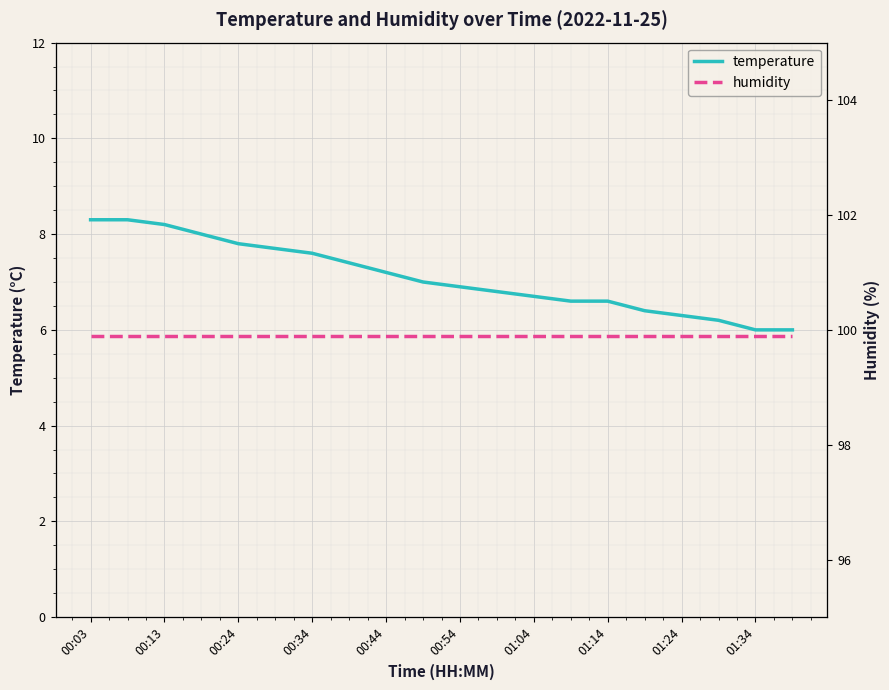

True or false: humidity has more than 0 interior local peaks.

False